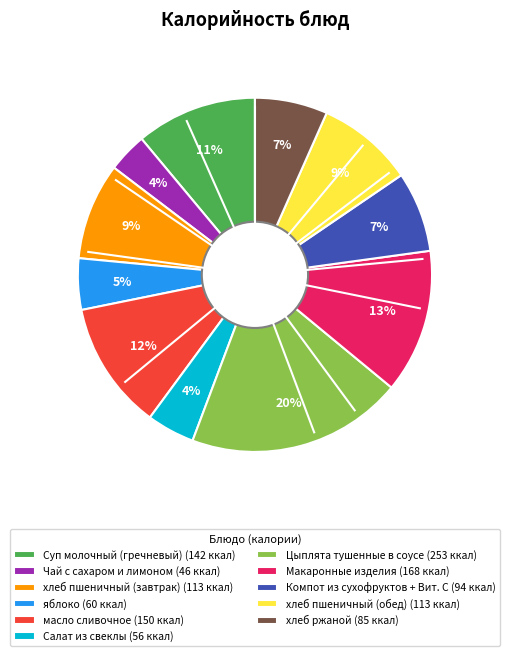

Is хлеб ржаной the majority of the pie?

No